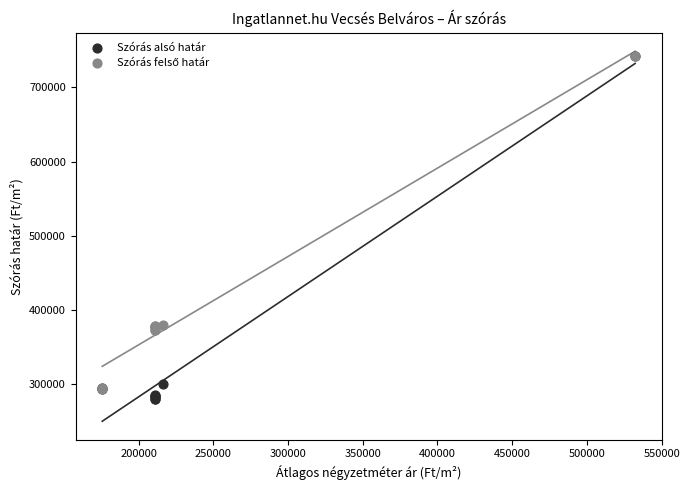

Which series reaches the minimum Y coordinate?

Szórás alsó határ